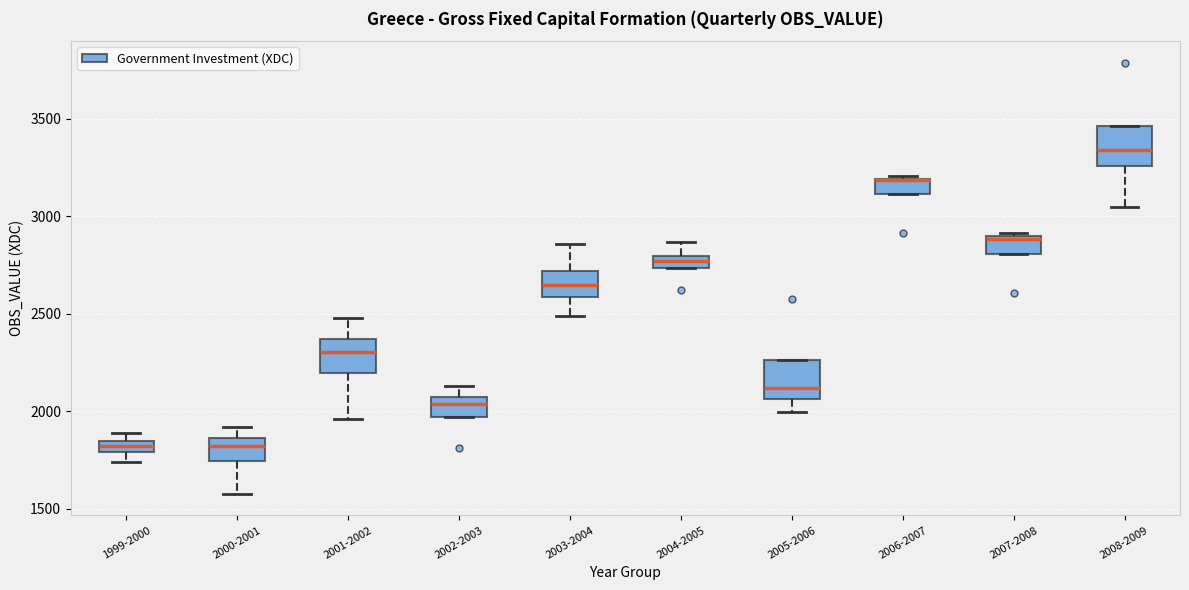

Where is the lower edge of the box for 1999-2000 on the y-axis? The values are not printed on the chart, so give them approximately, as read against the axis.

1800